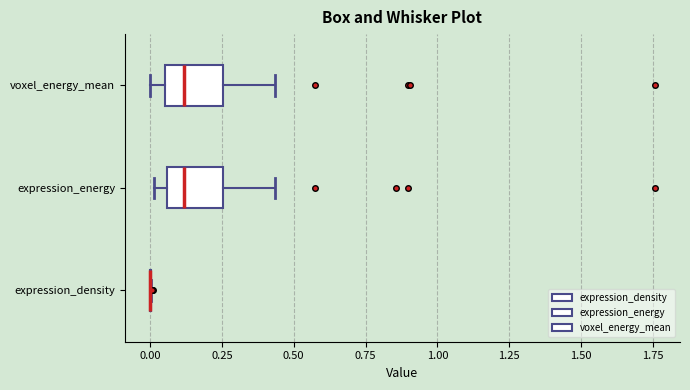

Where does the left whisker of the box for voxel_energy_mean end on the x-axis? The values are not printed on the chart, so give them approximately, as read against the axis.

0.00